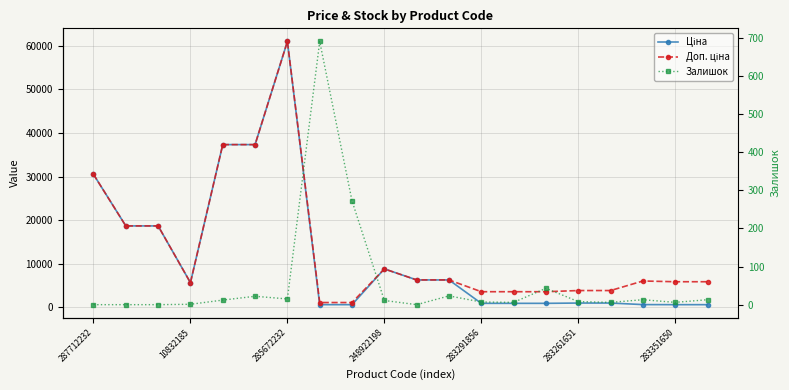

Reading left to right, transcribe all the data shown in this chart.

Ціна: 30512.3	18671.5	18671.5	5636.0	37343.0	37343.0	61024.7	586.0	586.0	8797.6	6266.7	6266.7	889.9	889.9	889.9	957.1	957.1	602.1	585.3	585.3
Доп. ціна: 30512.3	18671.5	18671.5	5636.0	37343.0	37343.0	61024.7	1074.5	1074.5	8797.6	6266.7	6266.7	3559.7	3559.7	3559.7	3828.4	3828.4	6020.8	5852.9	5852.9
Залишок: 0.0	0.0	0.0	1.0	12.0	22.0	15.0	690.0	272.0	11.0	0.0	23.0	7.0	6.0	43.0	8.0	6.0	13.0	6.0	13.0